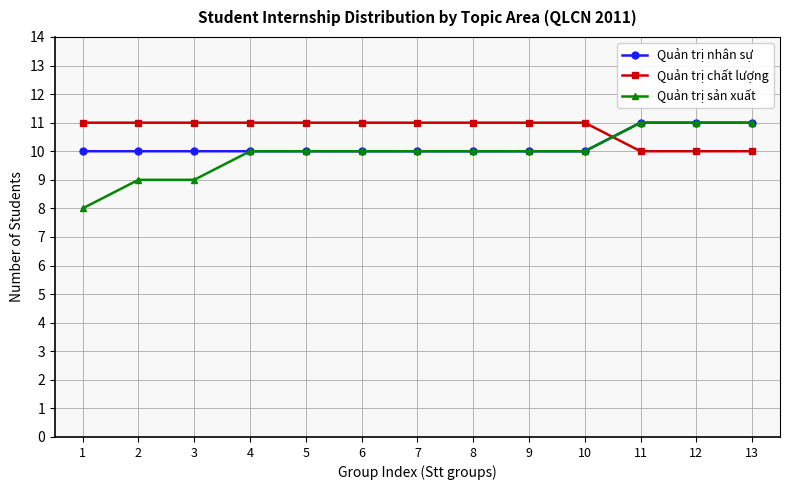

Rank the series at 2 from lowest to highest value.

Quản trị sản xuất, Quản trị nhân sự, Quản trị chất lượng